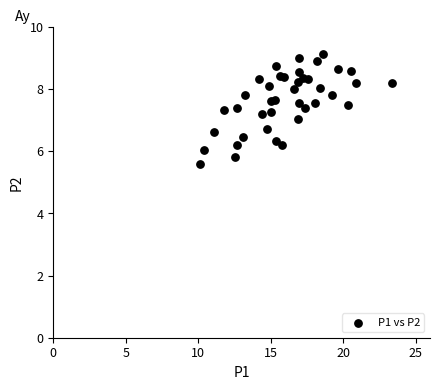

What is the range of X values (max minus min)?

13.2